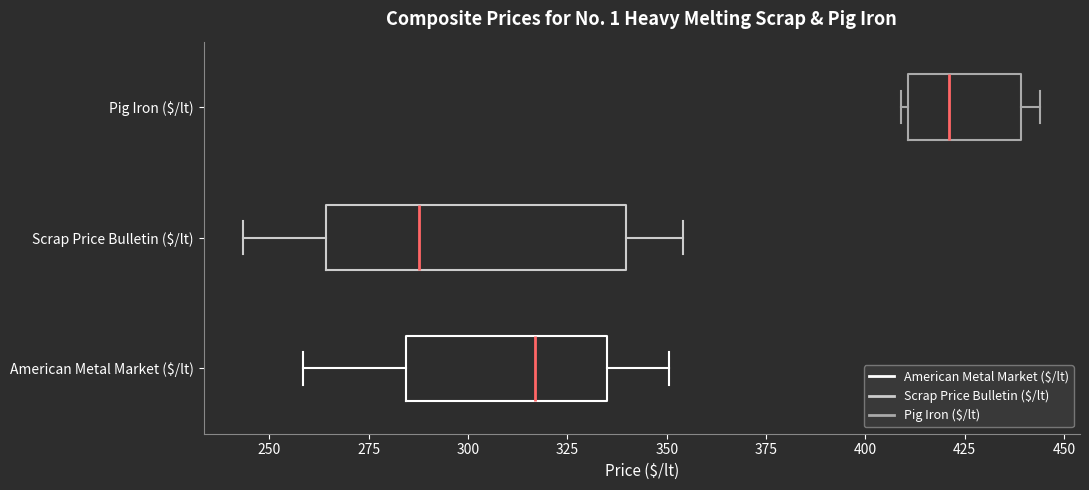

Which box has the furthest to the left median line?

Scrap Price Bulletin ($/lt)